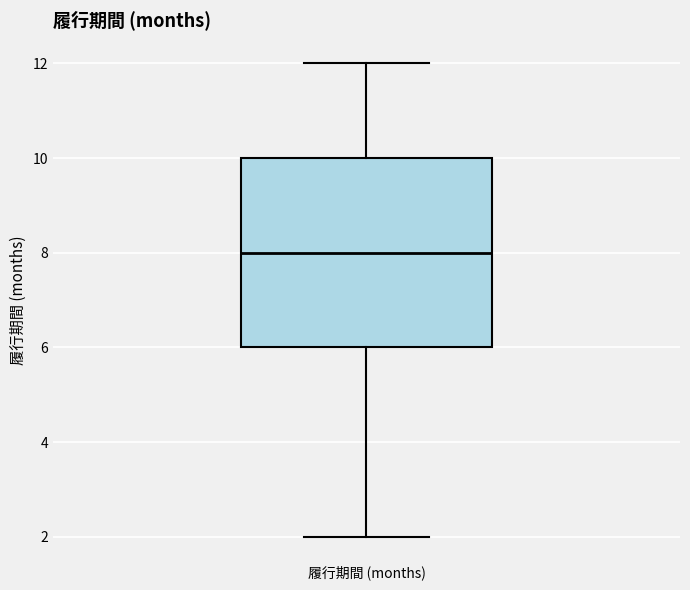

Where does the upper whisker of the box for 履行期間 (months) end on the y-axis? The values are not printed on the chart, so give them approximately, as read against the axis.

12